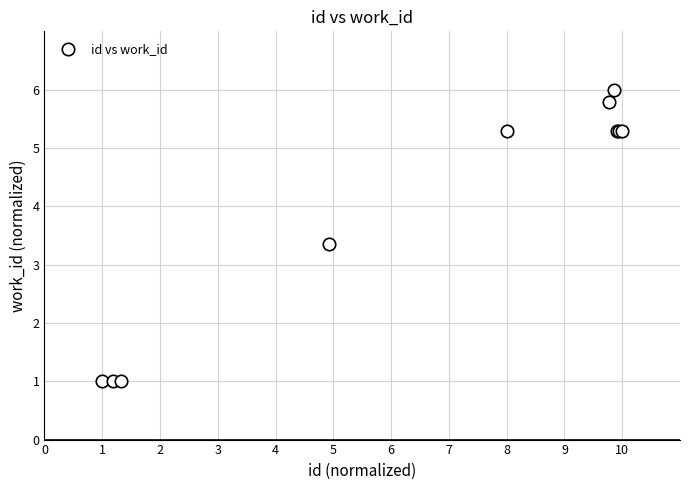

What Y value in the scatter plot is closest to 3?

3.3